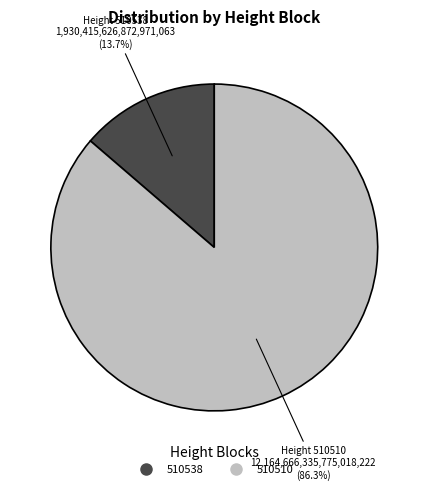

To the nearest percent, what portion does 510510 represent?

86%